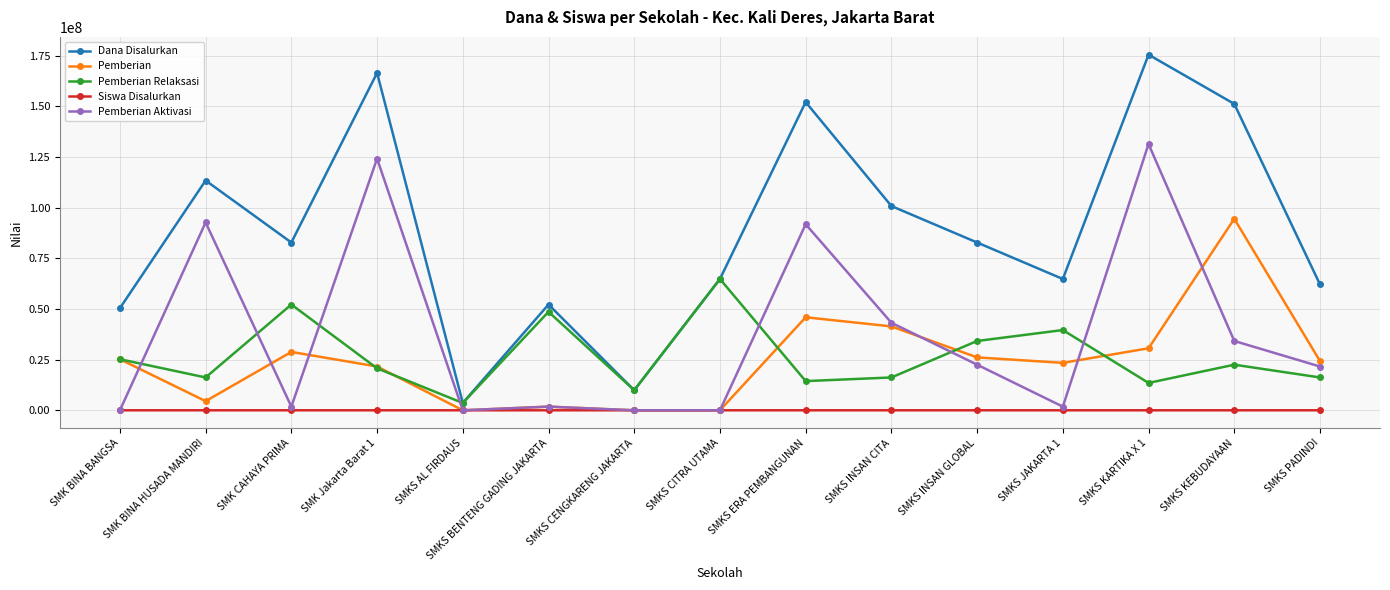

Rank the series by their maximum value, from highest to lowest.

Dana Disalurkan, Pemberian Aktivasi, Pemberian, Pemberian Relaksasi, Siswa Disalurkan